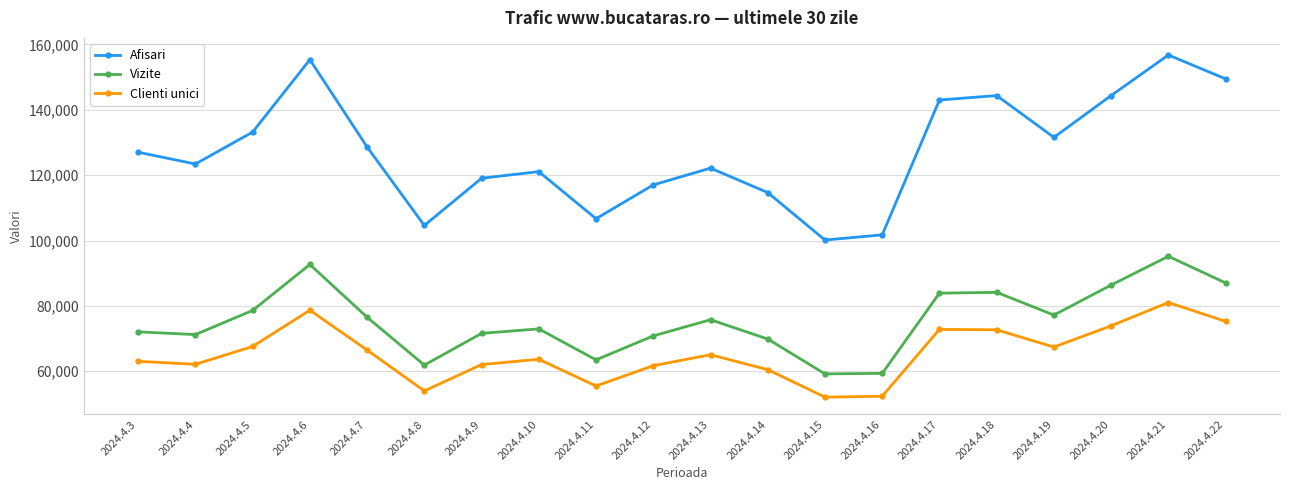

What is the value of the Afisari point at the 13th from the left?

100154